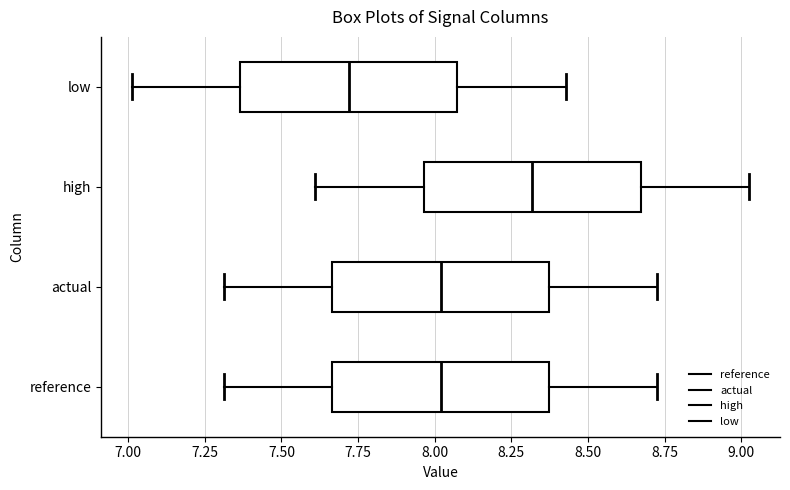

Which box has the furthest to the right median line?

high